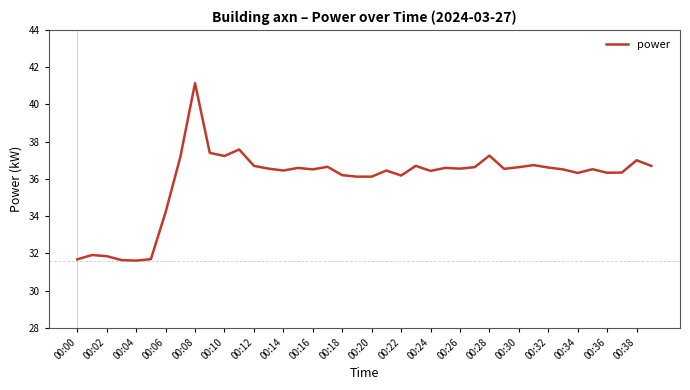

What is the minimum value shown in the chart?

31.6